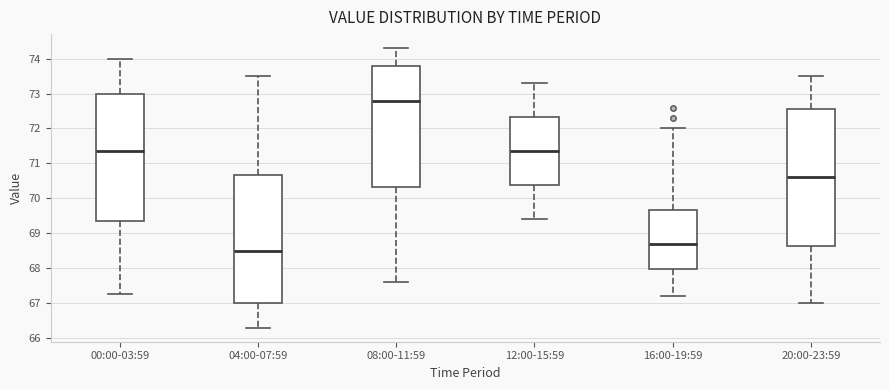

Where is the lower edge of the box for 16:00-19:59 on the y-axis? The values are not printed on the chart, so give them approximately, as read against the axis.

68.0